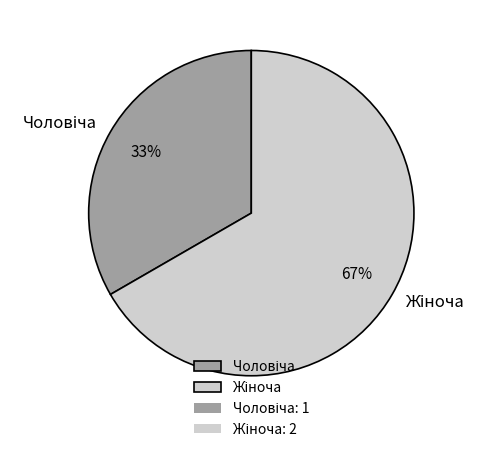

To the nearest percent, what is the average slice percentage?

50%